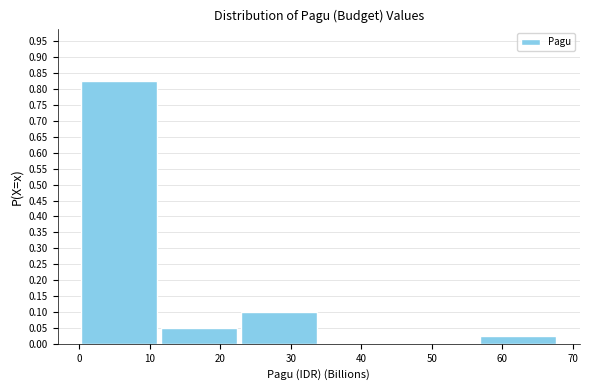

Reading left to right, transcribe this chart: for each bar, give the range it covers on the x-axis and its height. Neither the bar edges nor the heights are printed on the chart, so give them approximately, as read against the axes.

0 to 11: 0.825
11 to 23: 0.050
23 to 34: 0.100
34 to 45: 0
45 to 57: 0
57 to 68: 0.025